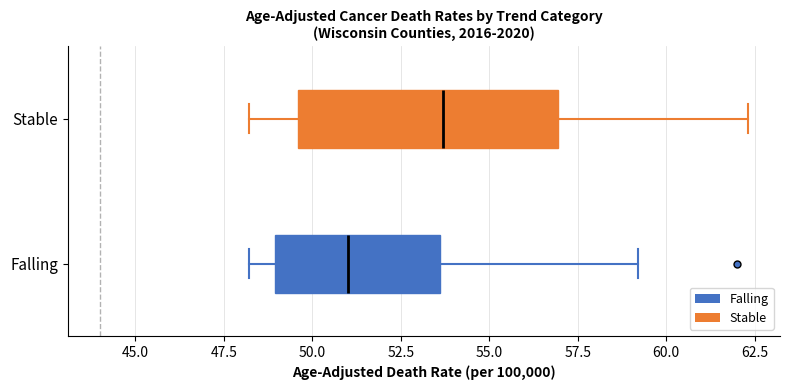

Reading bottom to top, read every box against the x-axis: the position of its median line, the range the box covers, and the ends of its whiskers. The values are not printed on the chart, so give them approximately, as read against the axis.

Falling: median 51.0, box 49.0 to 53.5, whiskers 48.0 to 59.0
Stable: median 53.5, box 49.5 to 57.0, whiskers 48.0 to 62.5